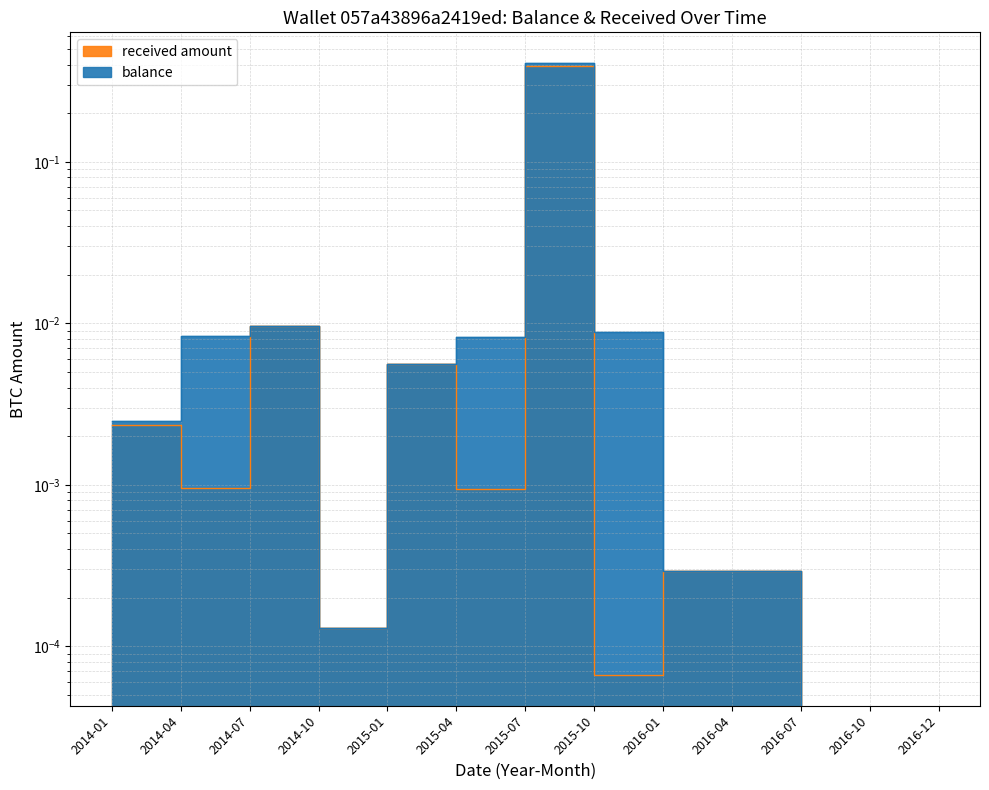

List the series in order of their overall mean, lowest first.

received amount, balance